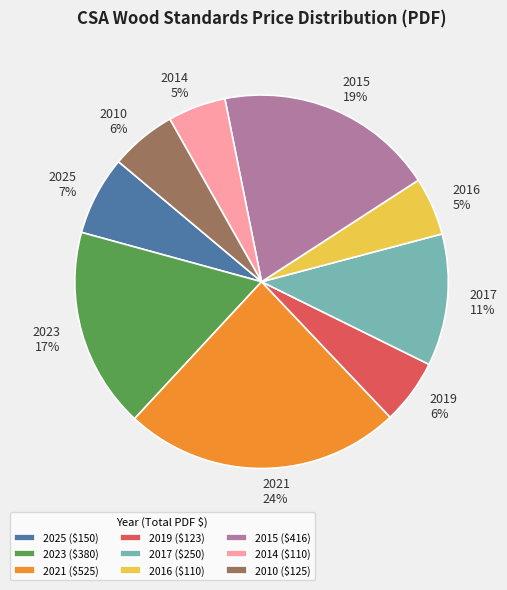

Which has a higher value, 2010 or 2014?

2010